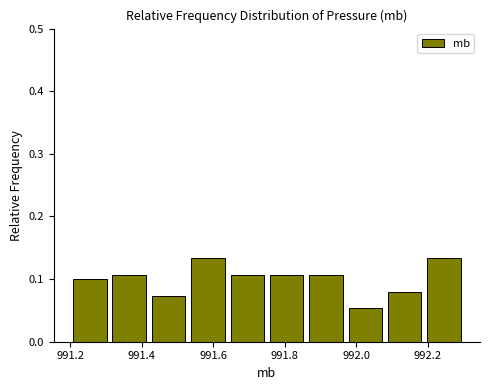

What is the height of the bar covering 991.31 to 991.42 on the x-axis? Neither the bar edges nor the heights are printed on the chart, so give them approximately, as read against the axes.

0.11